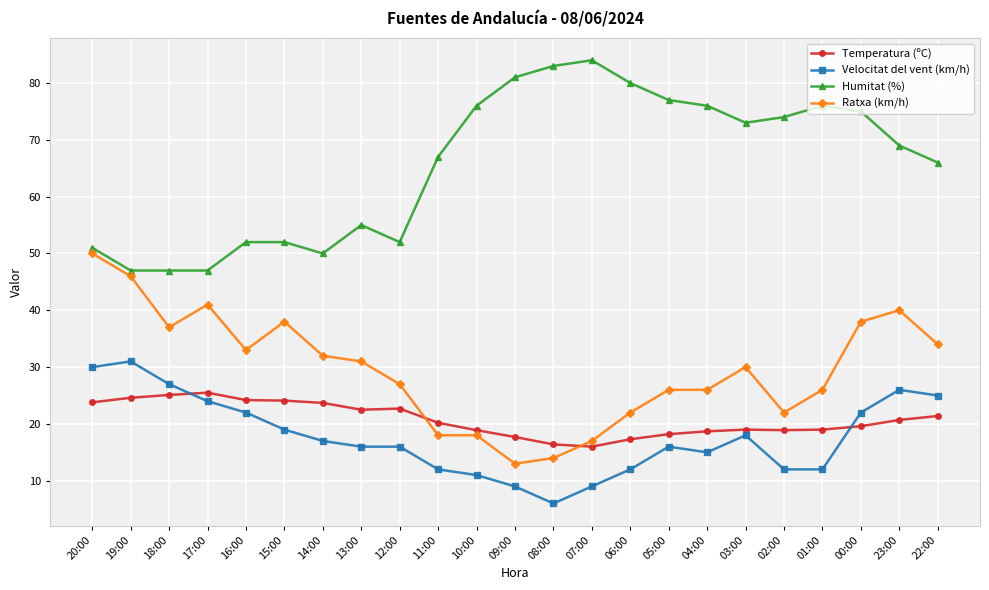

At which category does Velocitat del vent (km/h) reach its first local peak?

19:00